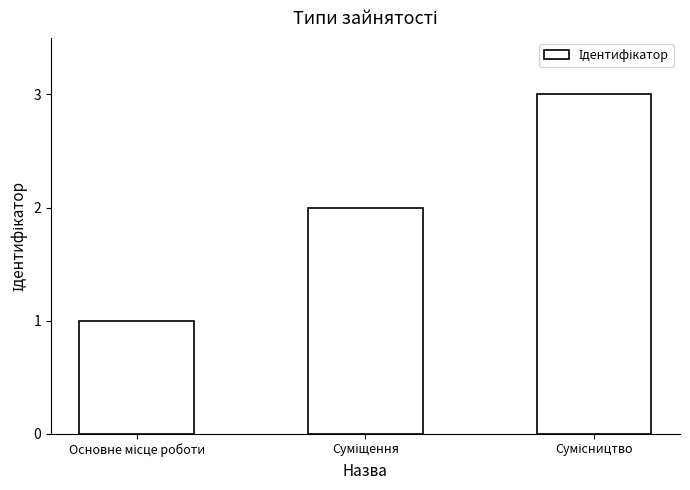

What is the sum of all values?

6